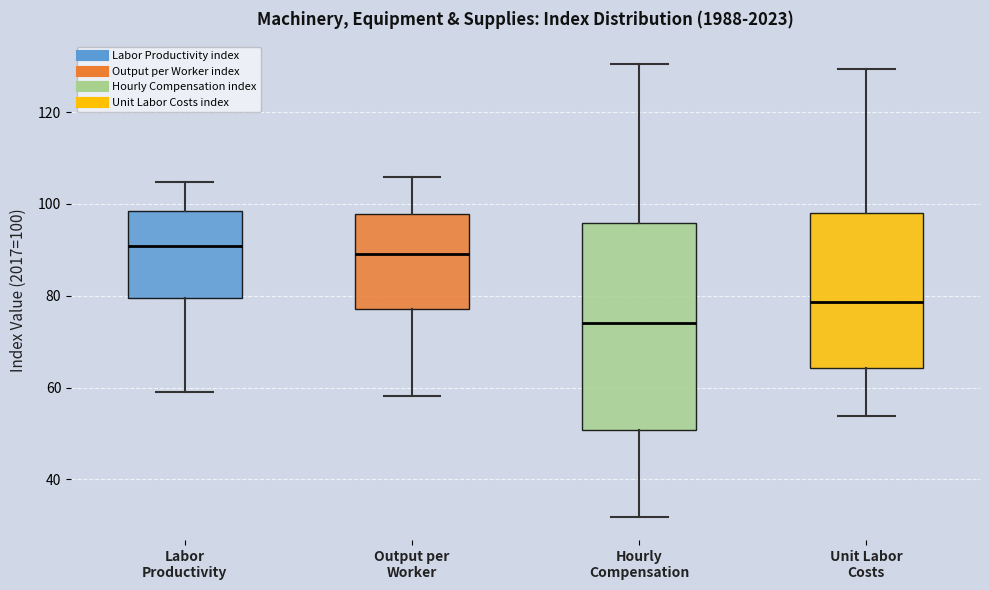

Which box has the lowest median line?

Hourly Compensation